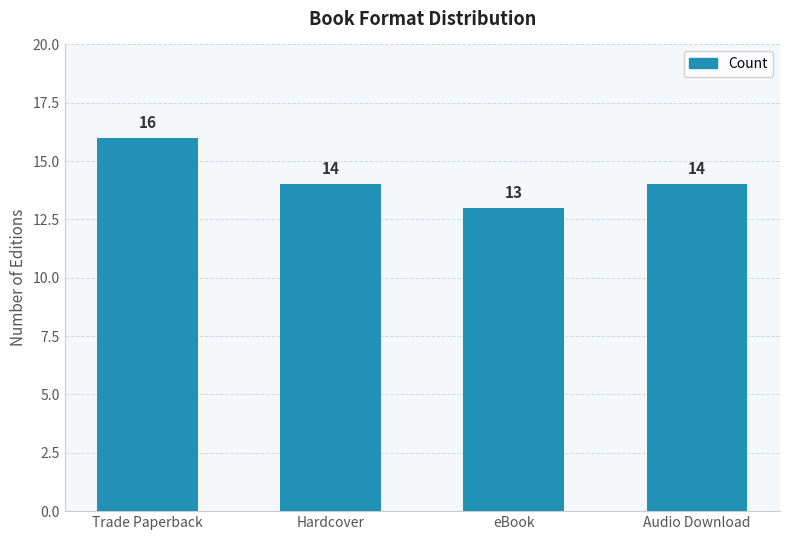

At which label does the data first exceed 14?

Trade Paperback